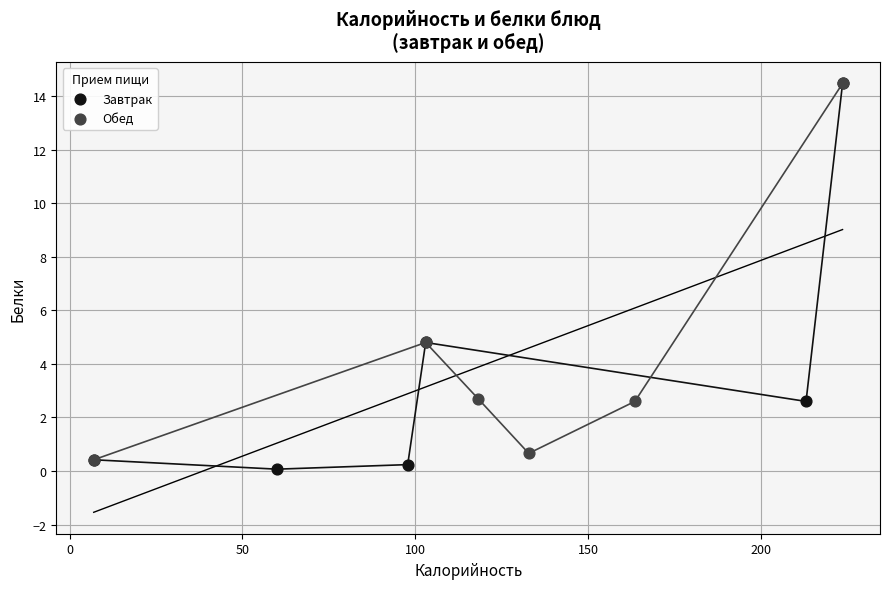

What are all the series names shown in the legend?

Завтрак, Обед